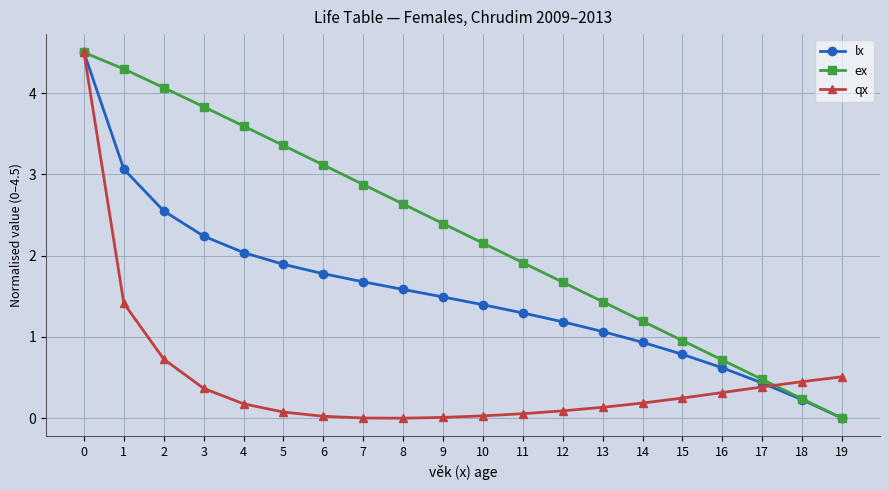

What is the value of the ex point at the 8th from the left?

2.9